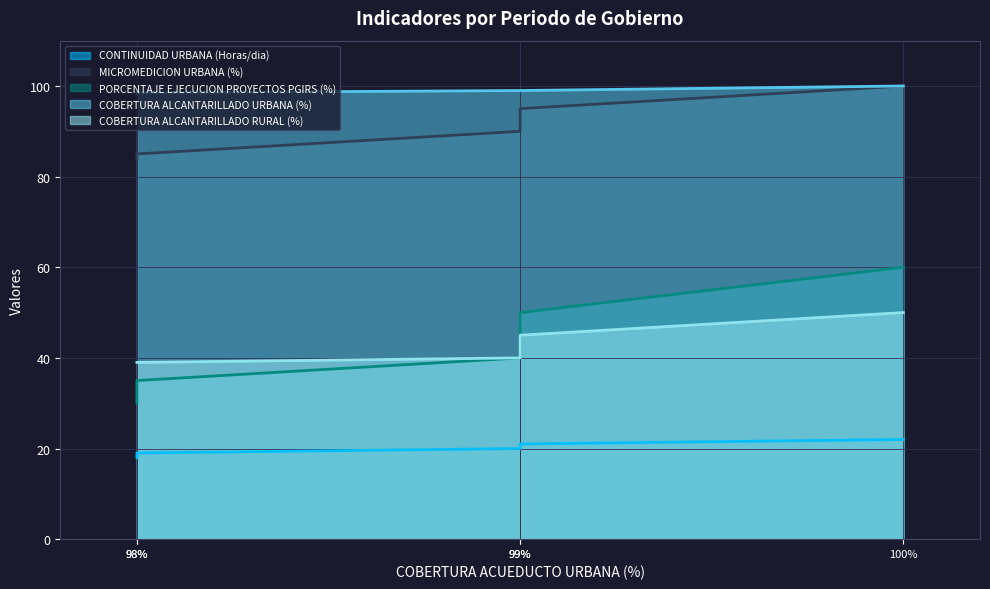

True or false: COBERTURA ALCANTARILLADO RURAL (%) has more than 2 points higher than both neighbors.

False